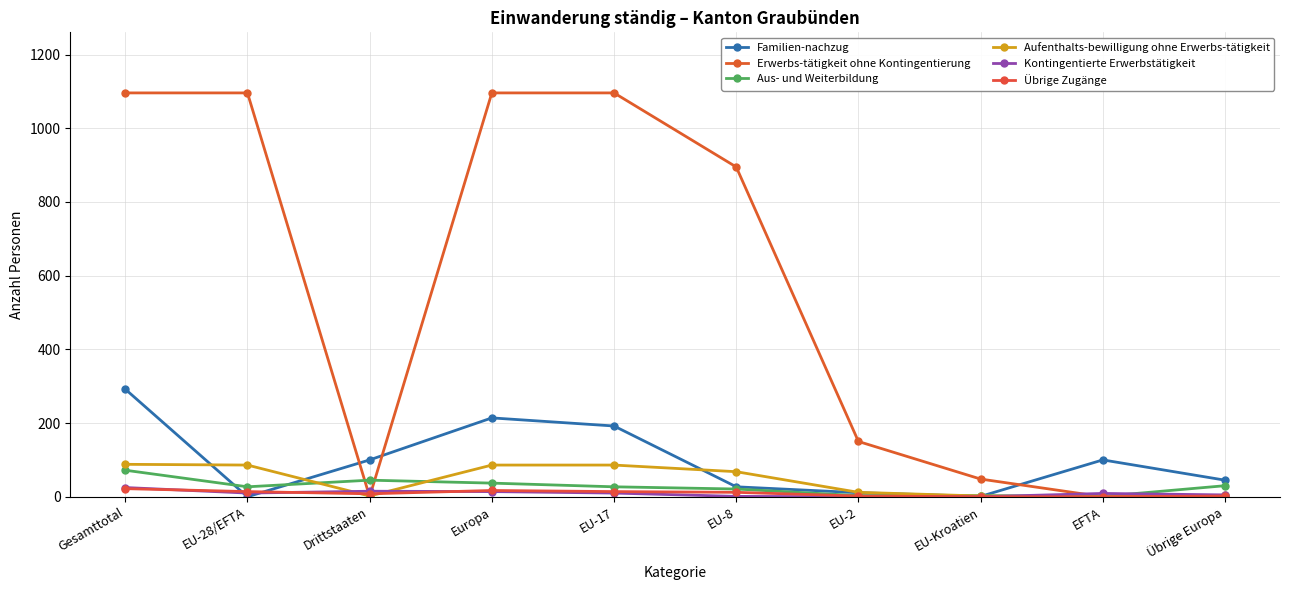

Count the number of data series in this chart.

6